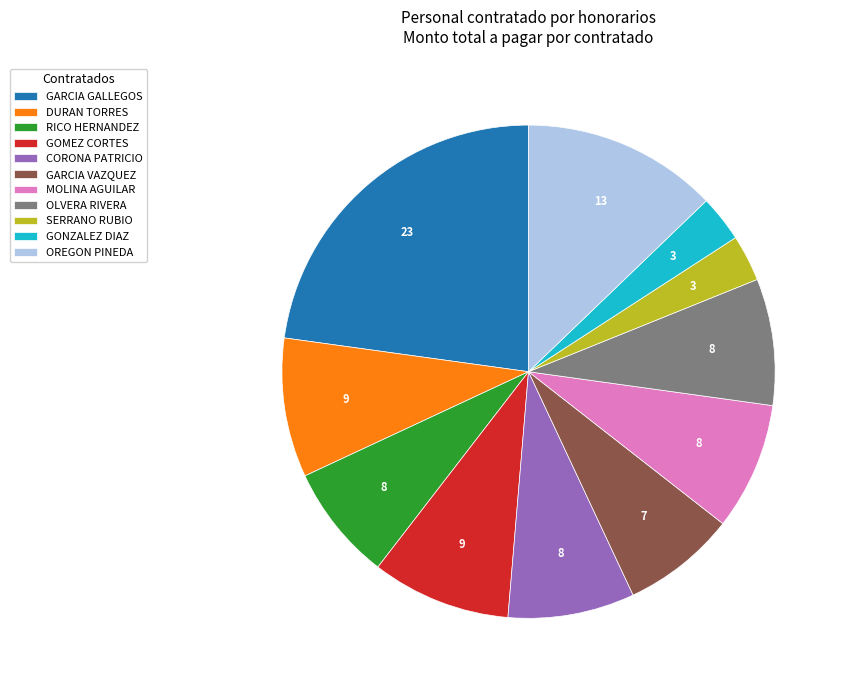

Which category has the biggest portion of the pie?

GARCIA GALLEGOS